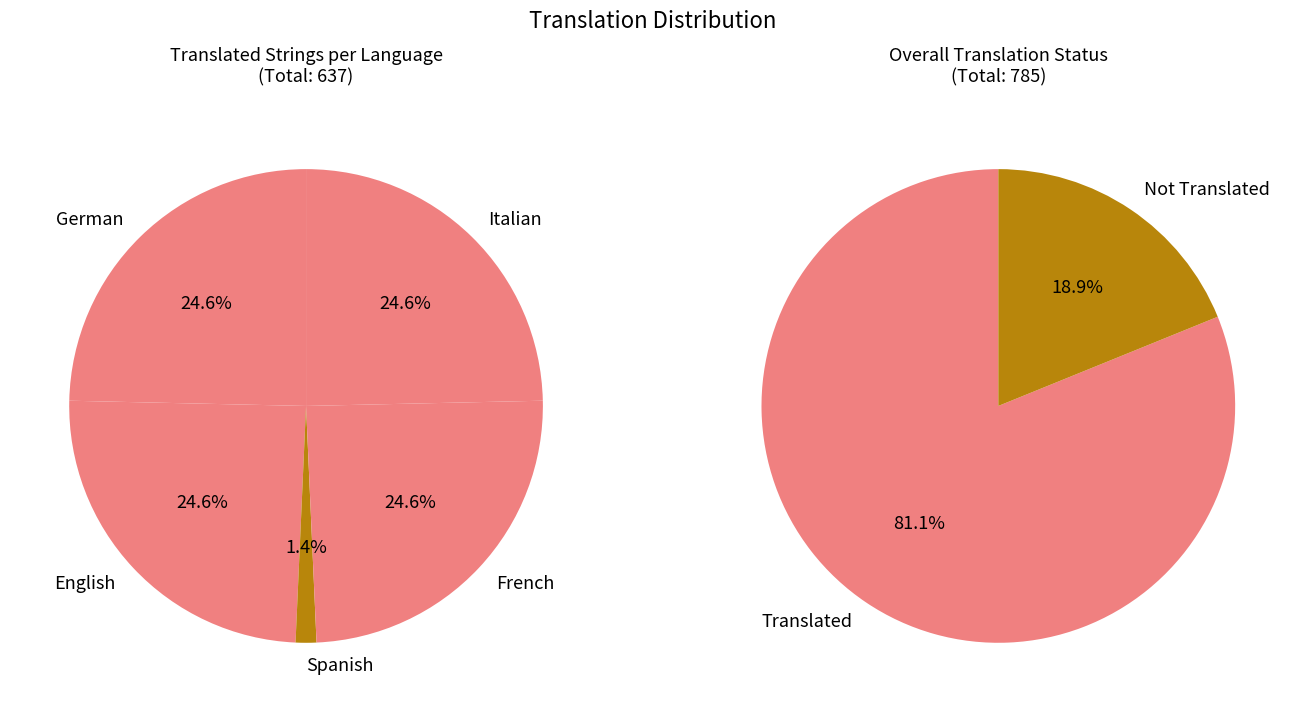

To the nearest percent, what portion does Italian represent?

25%